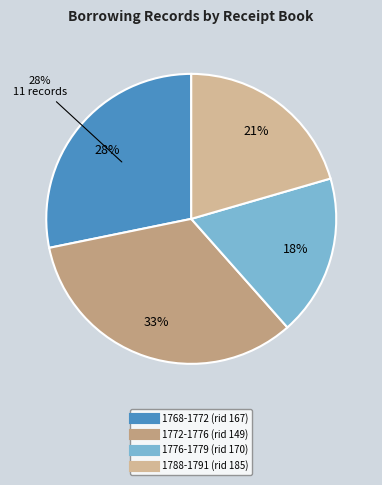

What is the smallest slice in the pie chart?

1776-1779 (rid 170)